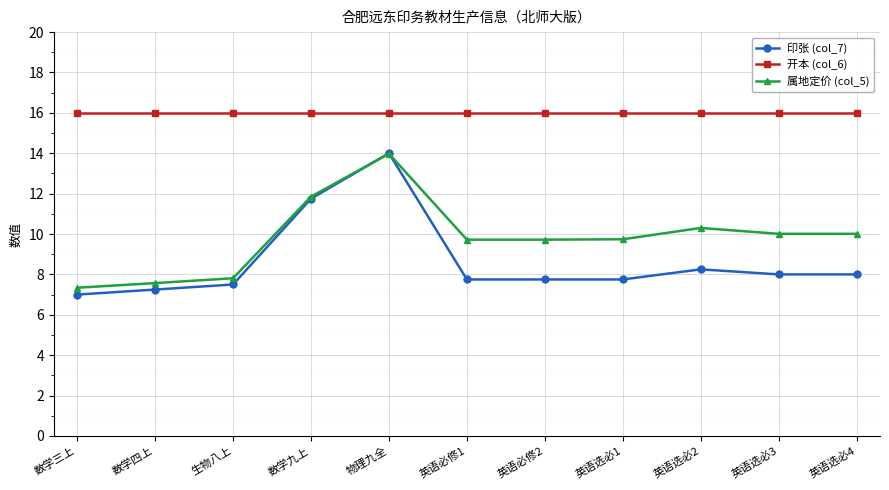

In 印张 (col_7), how many points are higher than both neighbors (excluding endpoints)?

2